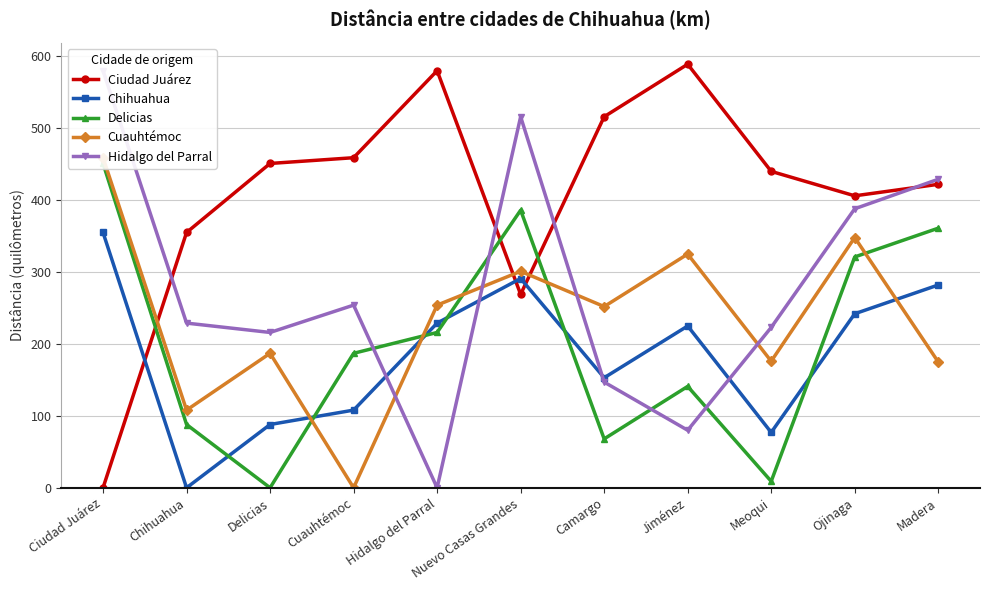

Between Nuevo Casas Grandes and Hidalgo del Parral, which is larger?

Hidalgo del Parral